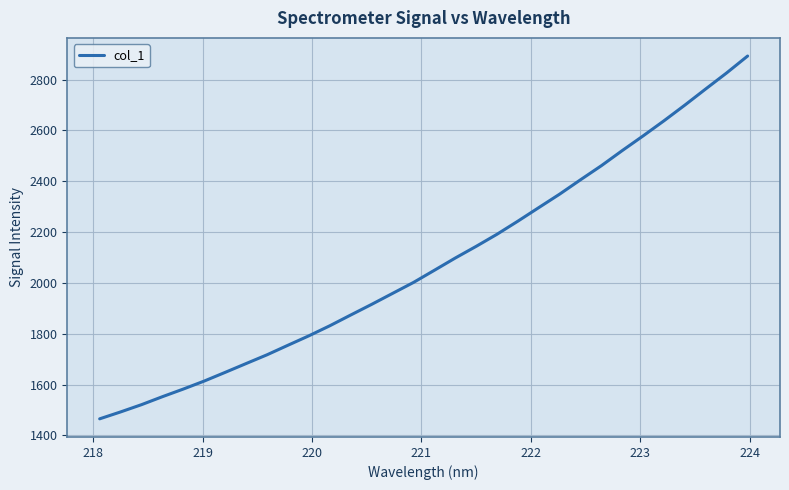

What is the difference between the maximum and minimum values?

1427.2